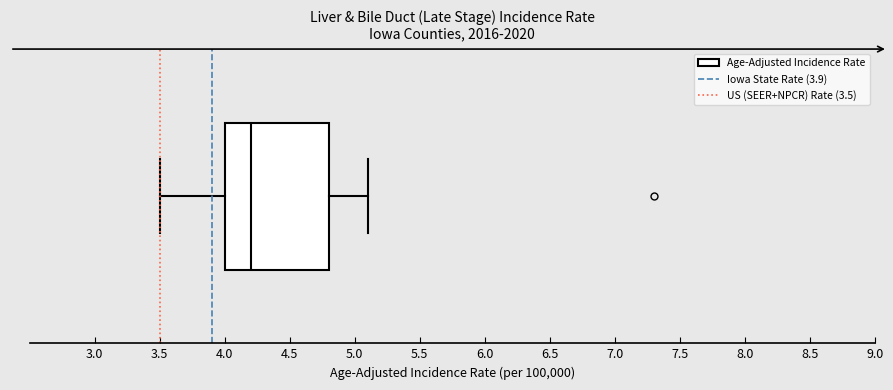

Read this box plot against the x-axis: the position of the median line, the range covered by the box, and the ends of both whiskers. The values are not printed on the chart, so give them approximately, as read against the axis.

median 4.2, box 4.0 to 4.8, whiskers 3.5 to 5.1